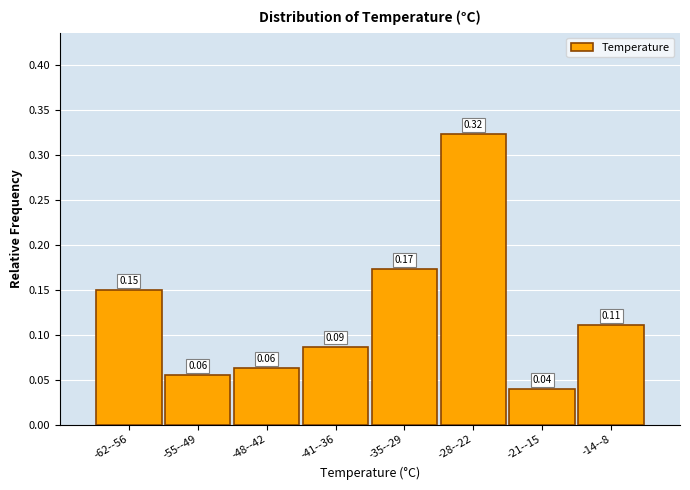

Between -35--29 and -55--49, which is larger?

-35--29